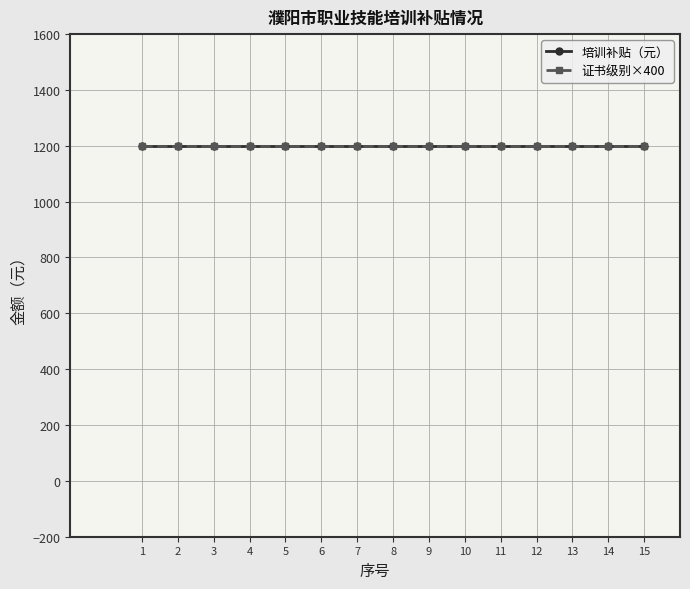

How many lines are shown in the chart?

2